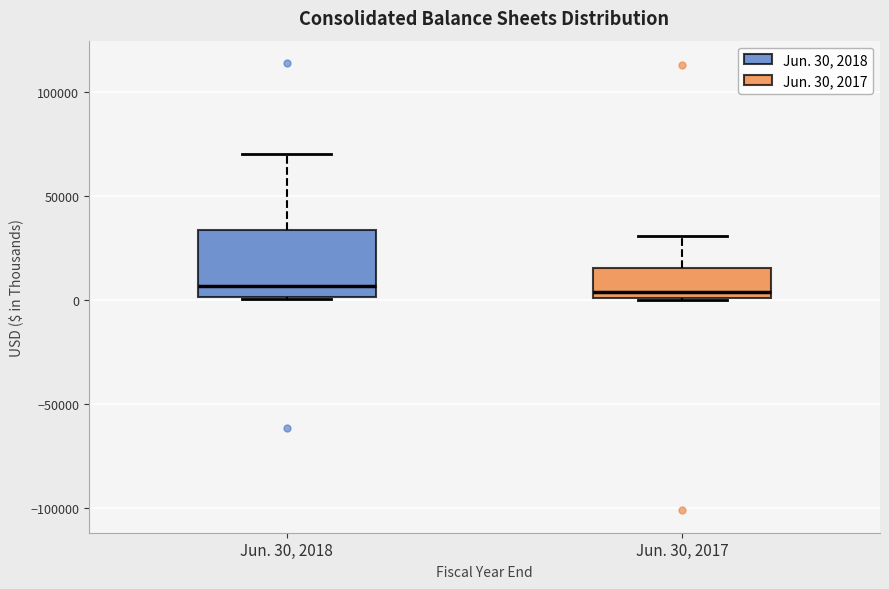

Comparing the boxes themselves (not the whiskers), which one is the tallest?

Jun. 30, 2018